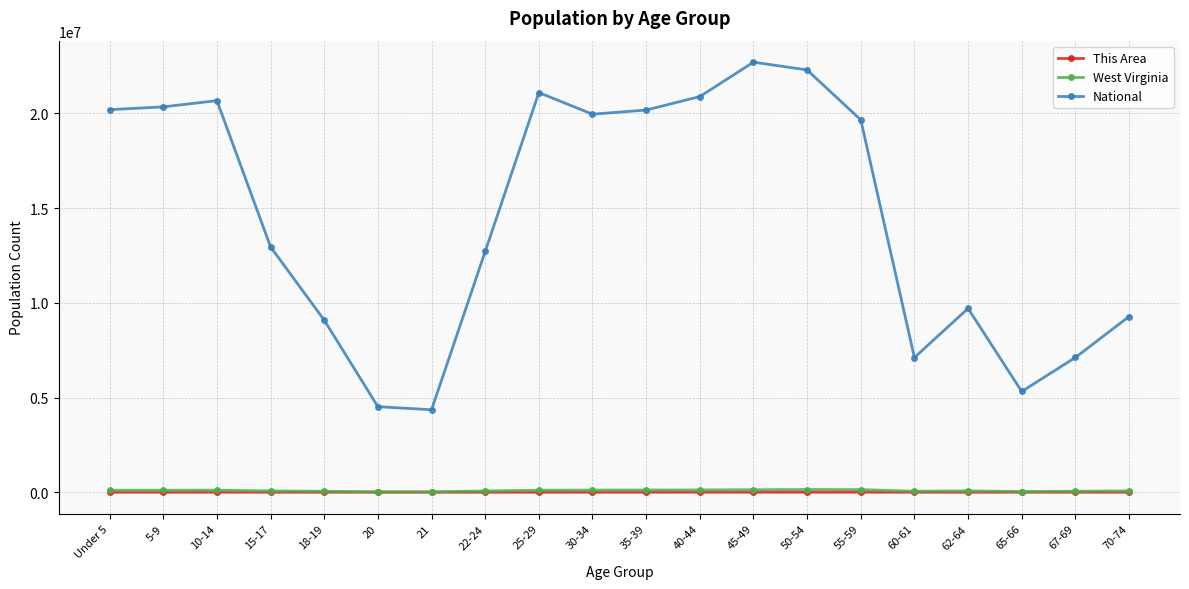

In National, how many points are higher than both neighbors (excluding endpoints)?

4